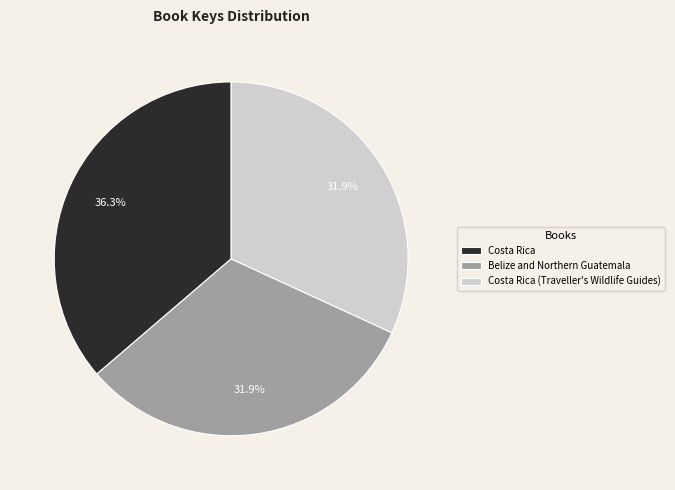

The Belize and Northern Guatemala slice represents 25% of the pie. True or false?

False